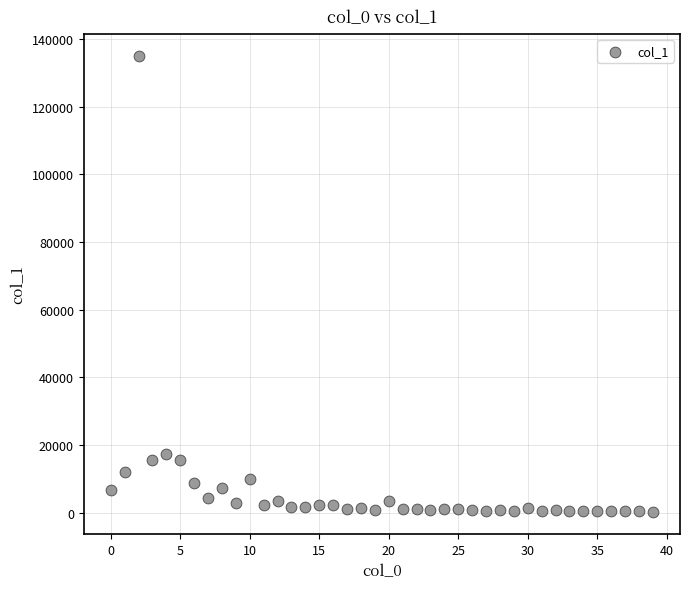

What is the range of Y values (max minus min)?

134612